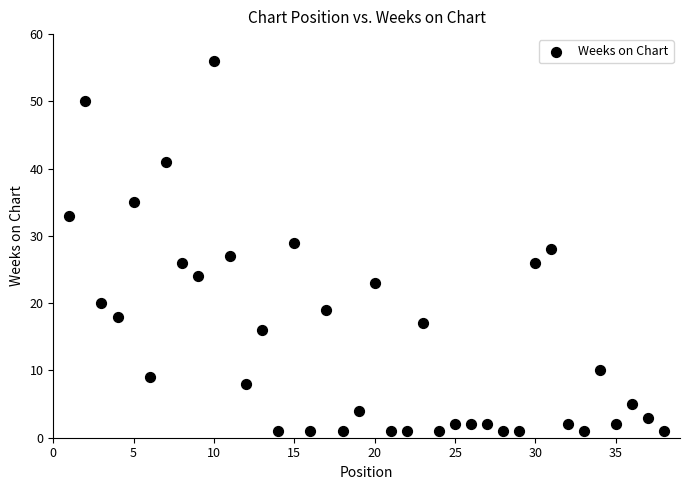

What is the range of Y values (max minus min)?

55